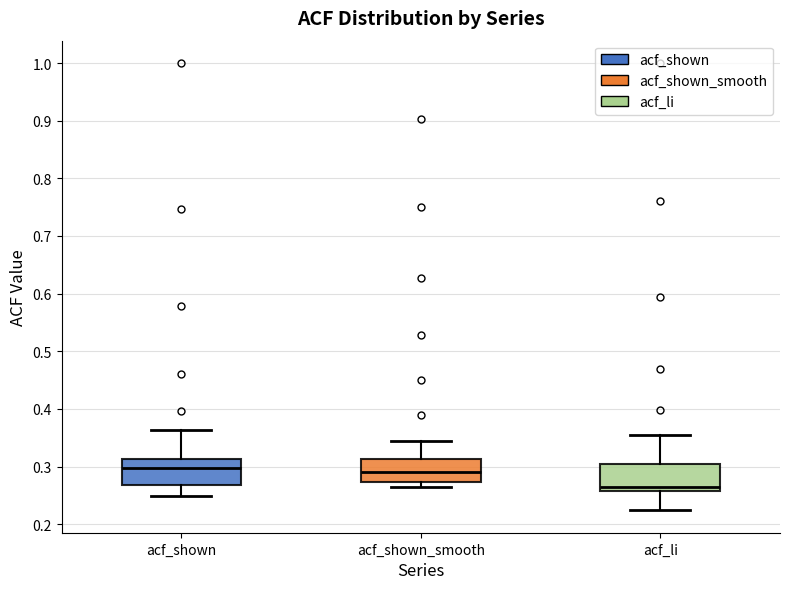

Reading left to right, transcribe this box plot: for each box, give where its median line is, the range the box spans, and where its two whiskers end, as read against the y-axis. The values are not printed on the chart, so give them approximately, as read against the axis.

acf_shown: median 0.30, box 0.27 to 0.31, whiskers 0.25 to 0.36
acf_shown_smooth: median 0.29, box 0.27 to 0.31, whiskers 0.27 (just below the box's lower edge) to 0.35
acf_li: median 0.26 (just above the box's lower edge), box 0.26 to 0.31, whiskers 0.22 to 0.35